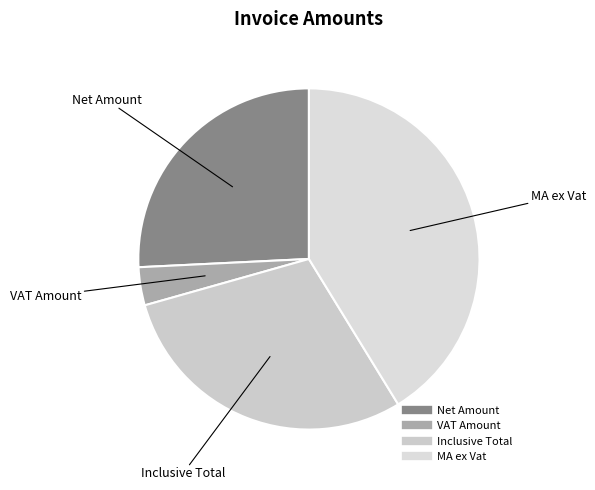

Rank the categories by value from highest to lowest.

MA ex Vat, Inclusive Total, Net Amount, VAT Amount